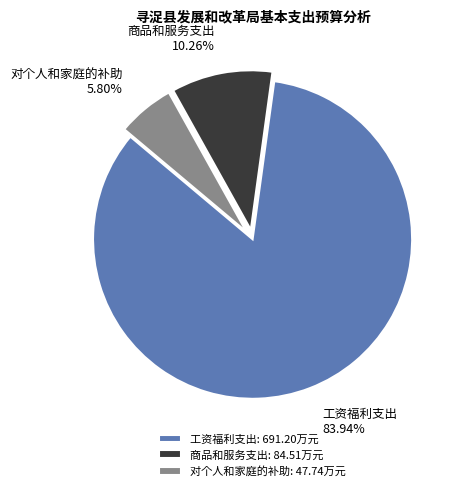

Is the sum of 商品和服务支出 and 工资福利支出 greater than half?

Yes